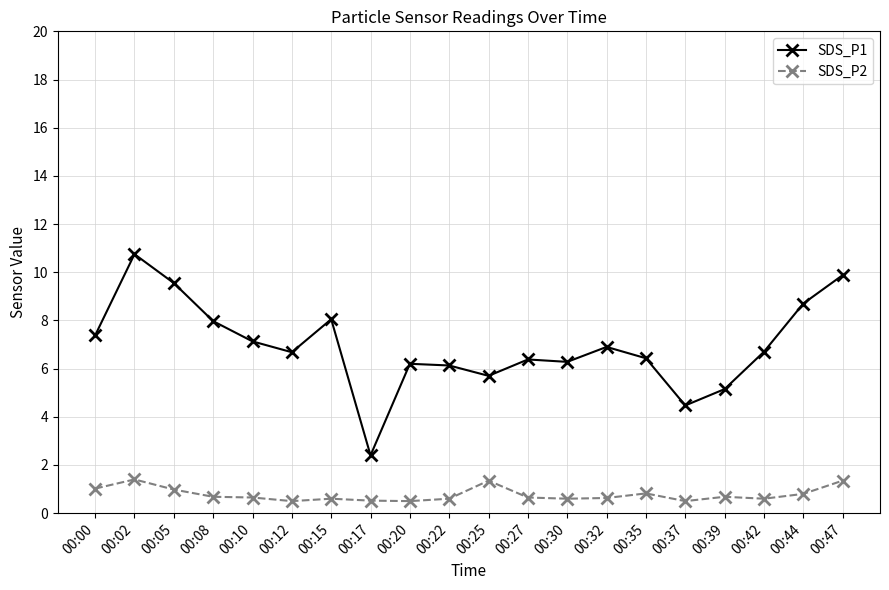

Which series has the largest range (max minus min)?

SDS_P1